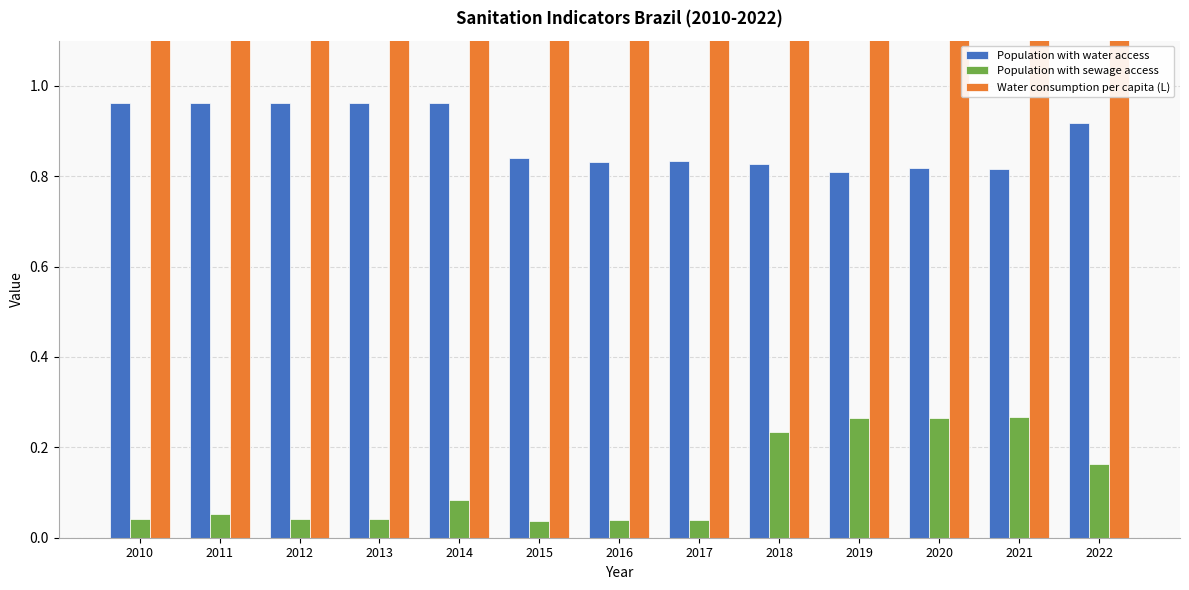

Reading right to left, what are all the values shown in this chart?

Population with water access: 2022=0.9	2021=0.8	2020=0.8	2019=0.8	2018=0.8	2017=0.8	2016=0.8	2015=0.8	2014=1.0	2013=1.0	2012=1.0	2011=1.0	2010=1.0
Population with sewage access: 2022=0.2	2021=0.3	2020=0.3	2019=0.3	2018=0.2	2017=0.0	2016=0.0	2015=0.0	2014=0.1	2013=0.0	2012=0.0	2011=0.1	2010=0.0
Water consumption per capita (L): 2022=106.7	2021=96.1	2020=94.7	2019=94.5	2018=92.2	2017=93.3	2016=96.7	2015=94.2	2014=120.1	2013=123.0	2012=124.9	2011=124.1	2010=123.6